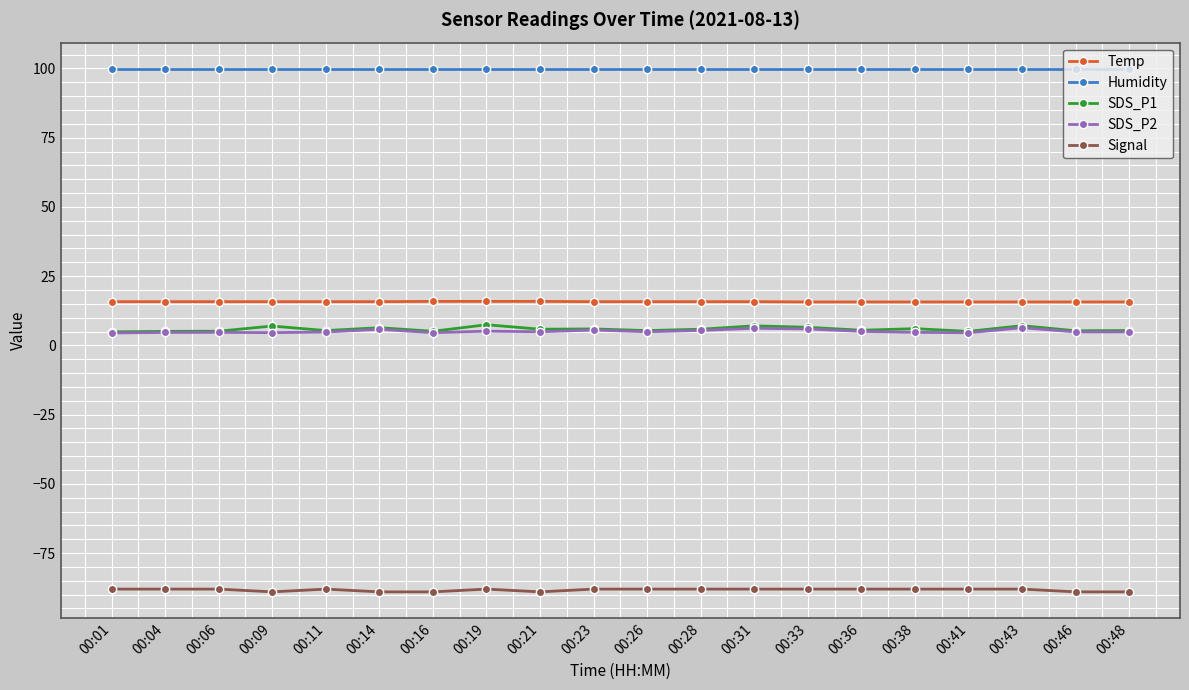

What is the total value across all series at 00:16?

36.5